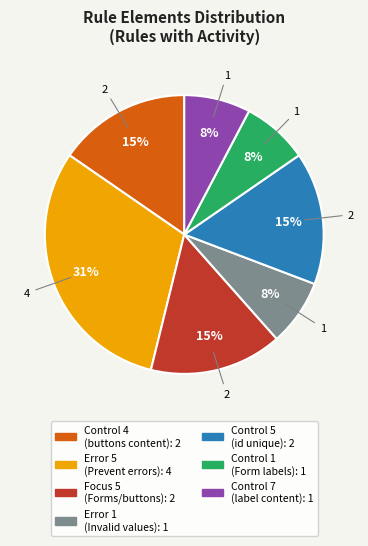

How many slices are in this pie chart?

7